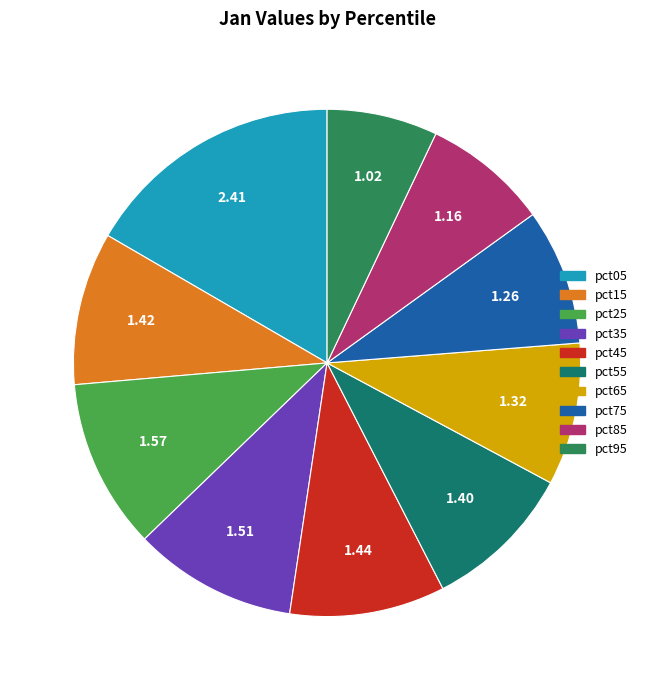

The pct25 slice represents 11% of the pie. True or false?

True